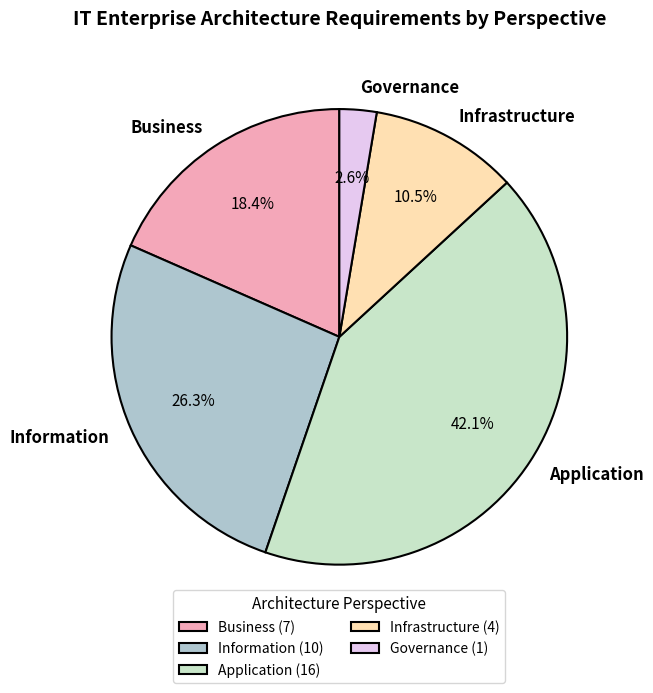

Count the number of slices in the pie.

5